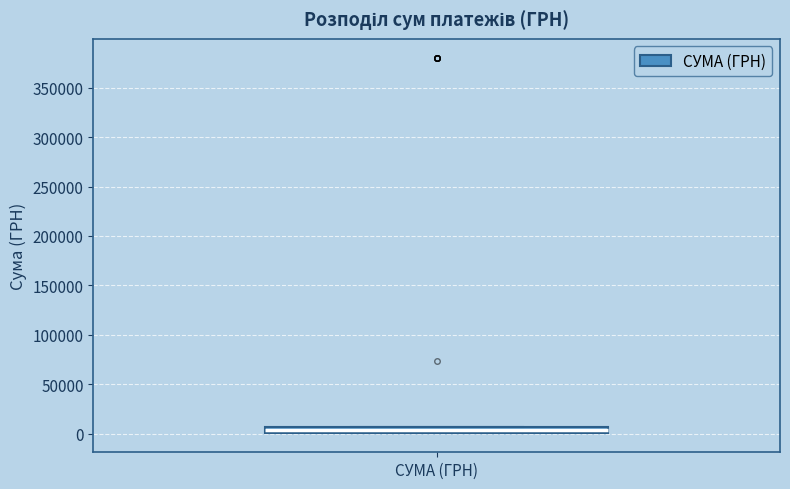

Where is the upper edge of the box for СУМА (ГРН) on the y-axis? The values are not printed on the chart, so give them approximately, as read against the axis.

5000